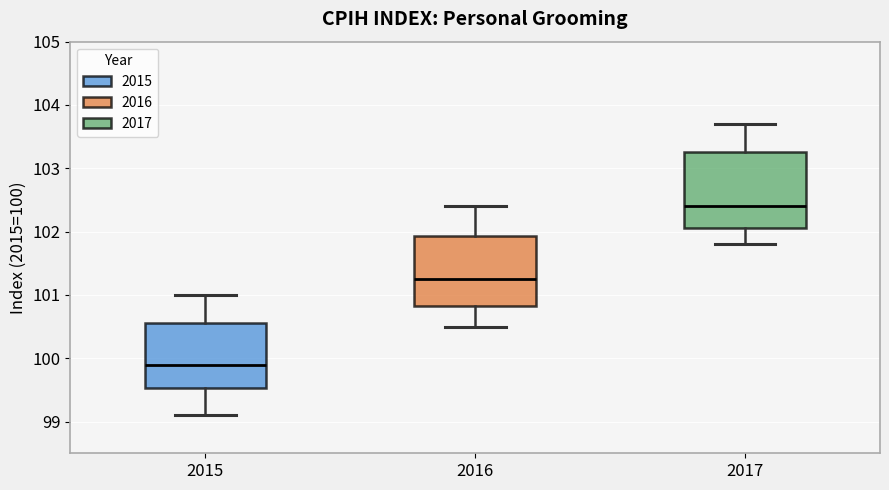

Reading left to right, transcribe this box plot: for each box, give where its median line is, the range the box spans, and where its two whiskers end, as read against the y-axis. The values are not printed on the chart, so give them approximately, as read against the axis.

2015: median 99.9, box 99.5 to 100.6, whiskers 99.1 to 101.0
2016: median 101.3, box 100.8 to 101.9, whiskers 100.5 to 102.4
2017: median 102.4, box 102.1 to 103.3, whiskers 101.8 to 103.7